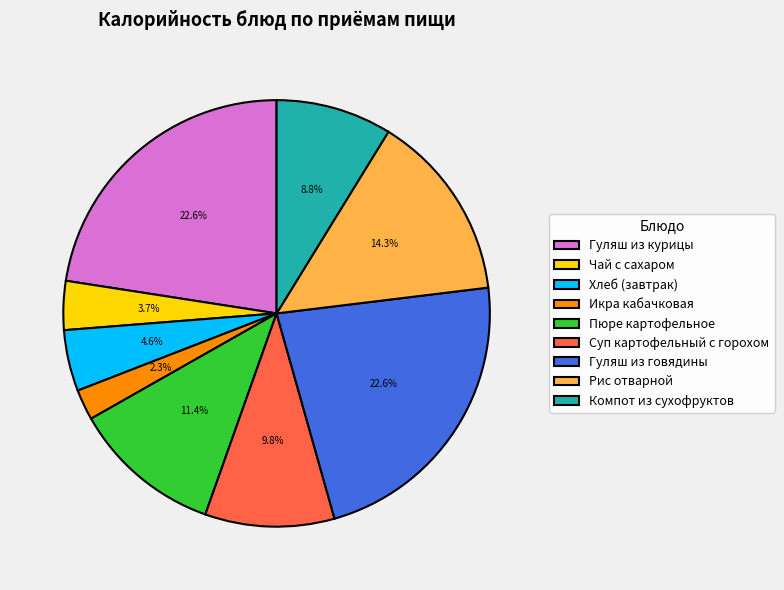

To the nearest percent, what portion does Гуляш из курицы represent?

23%